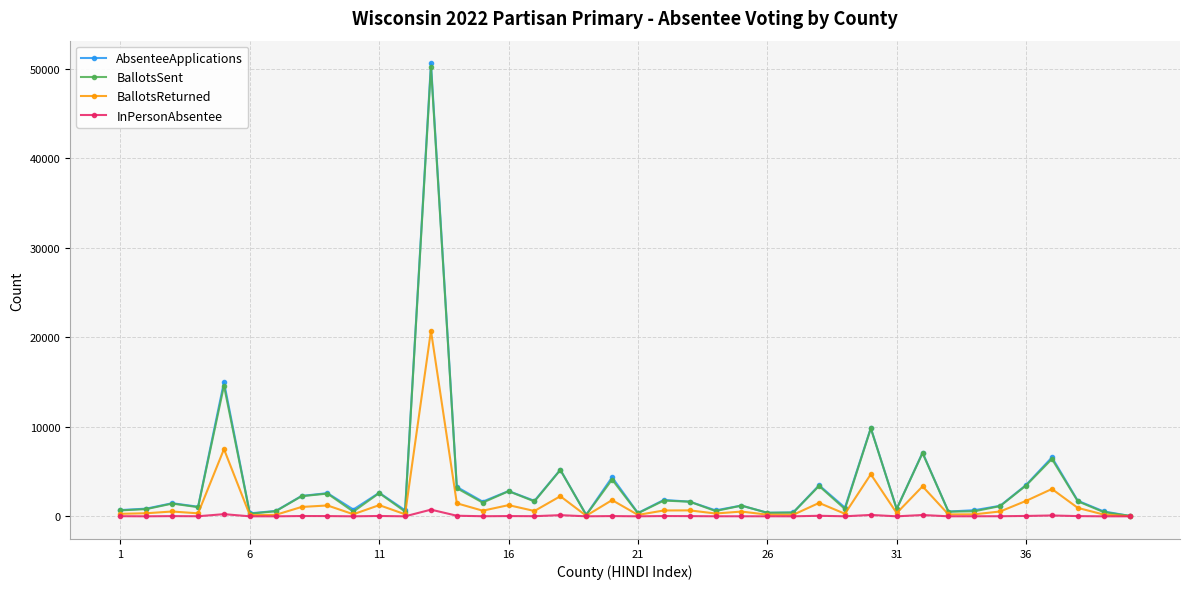

What is the greatest value displayed?

50635